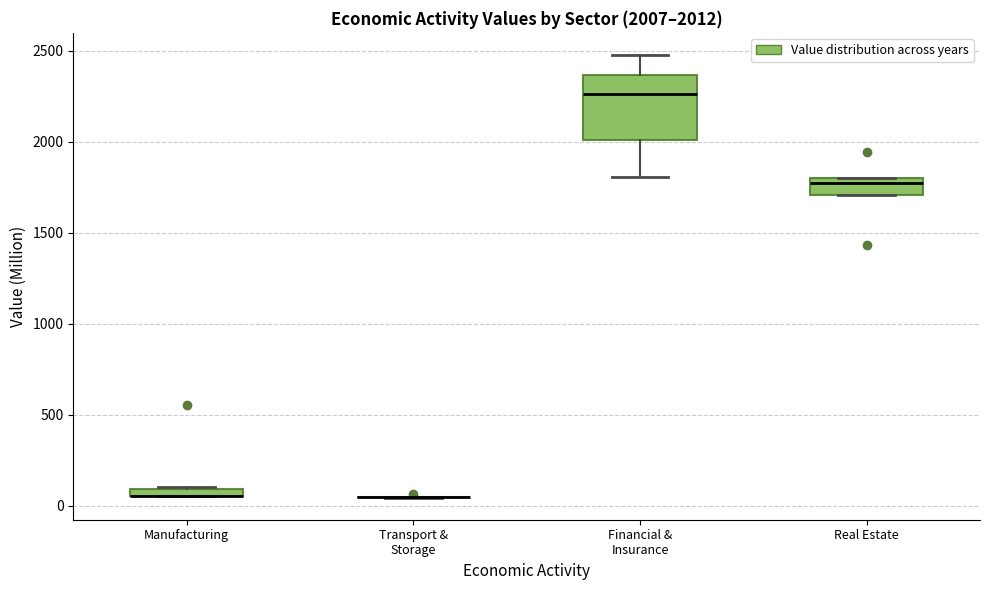

Comparing the boxes themselves (not the whiskers), which one is the tallest?

Financial & Insurance